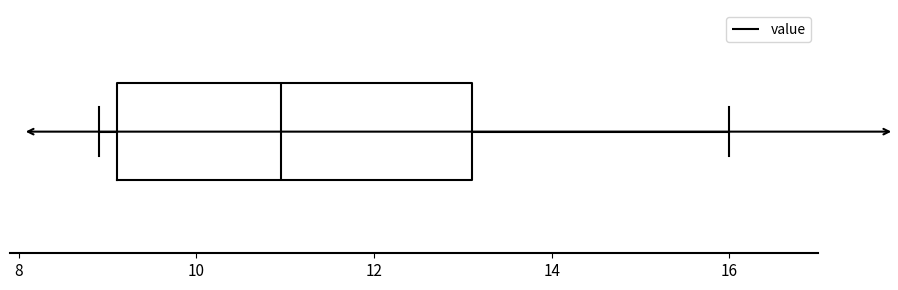

Transcribe this box plot: give where the median line is, the range the box spans, and where the two whiskers end, as read against the x-axis. The values are not printed on the chart, so give them approximately, as read against the axis.

median 11.0, box 9.2 to 13.2, whiskers 9.0 to 16.0